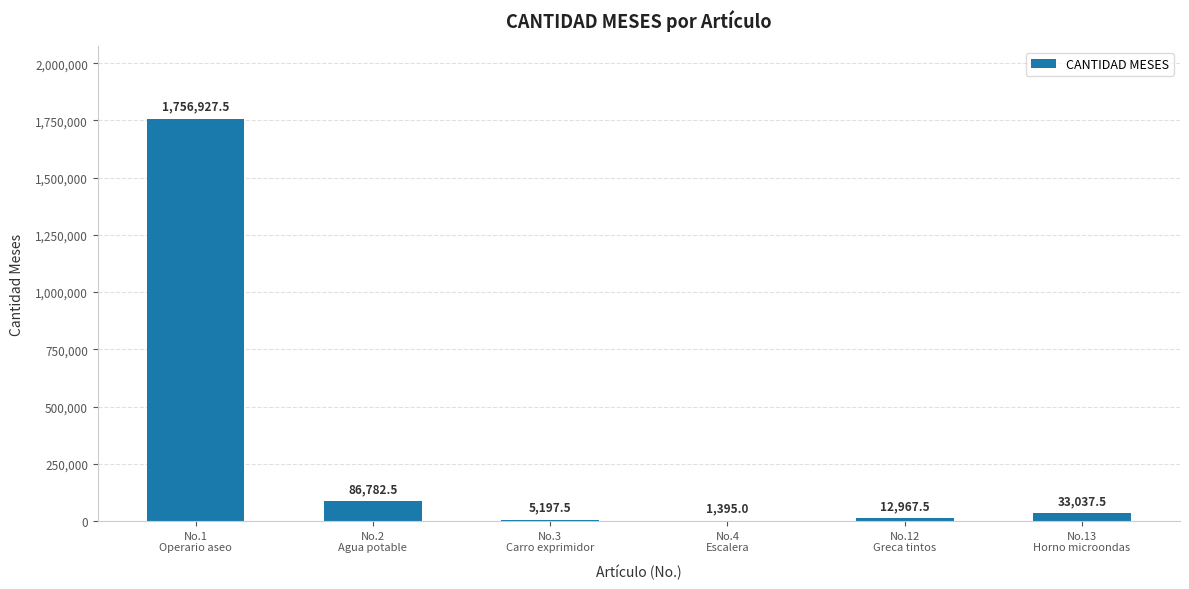

Read the value at No.2
Agua potable.

86782.5